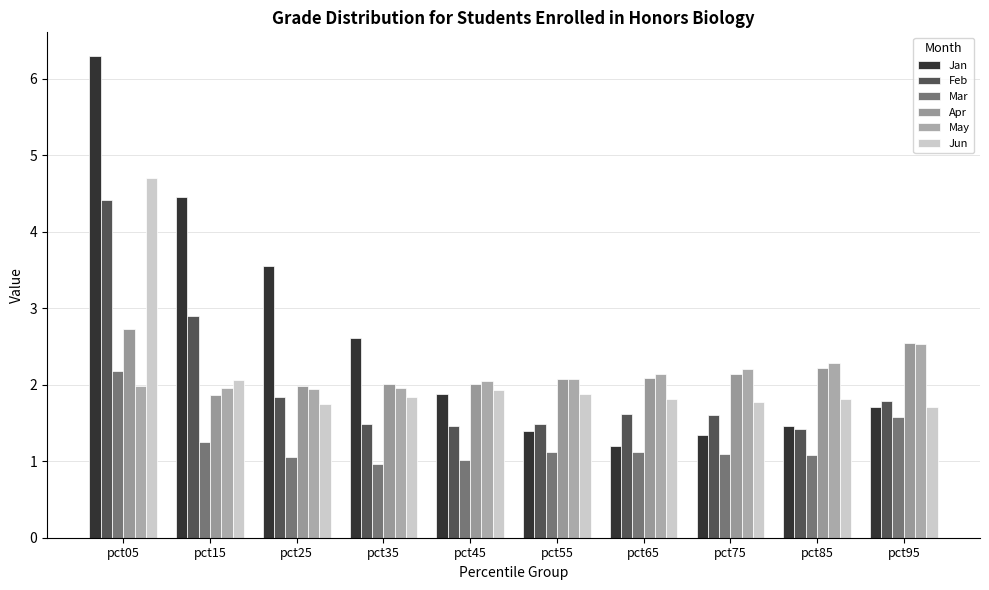

How many groups of bars are there?

10